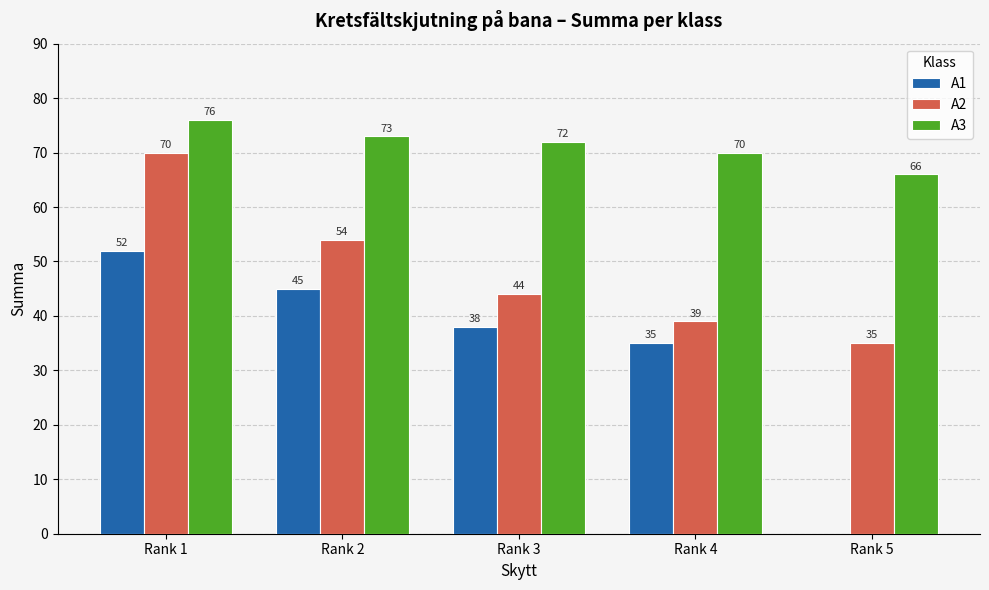

What are all the series names shown in the legend?

A1, A2, A3